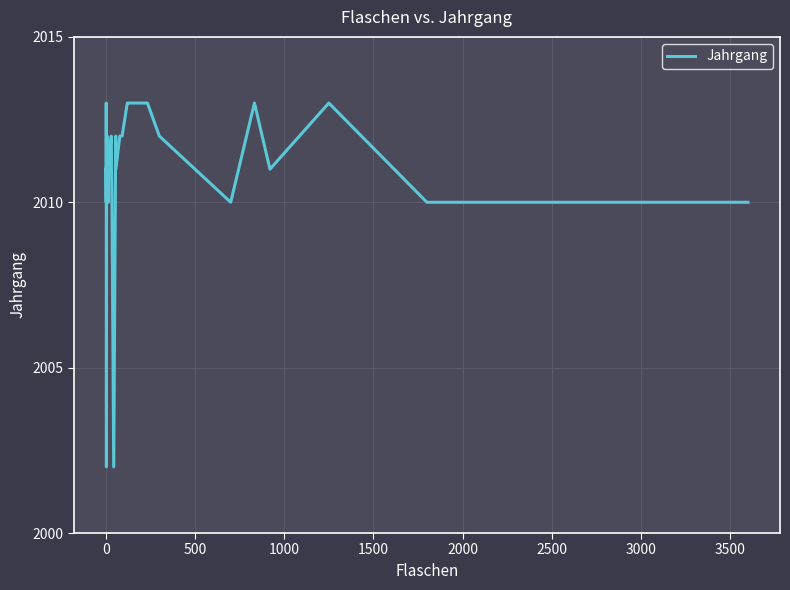

Reading left to right, what are all the values shown in this chart?

2011	2010	2013	2002	2012	2012	2010	2011	2012	2010	2002	2012	2011	2012	2012	2013	2013	2013	2013	2012	2010	2013	2011	2013	2010	2010